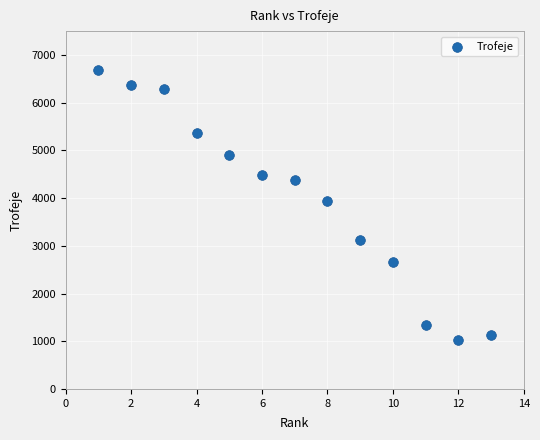

What Y value in the scatter plot is closest to 3856?

3948